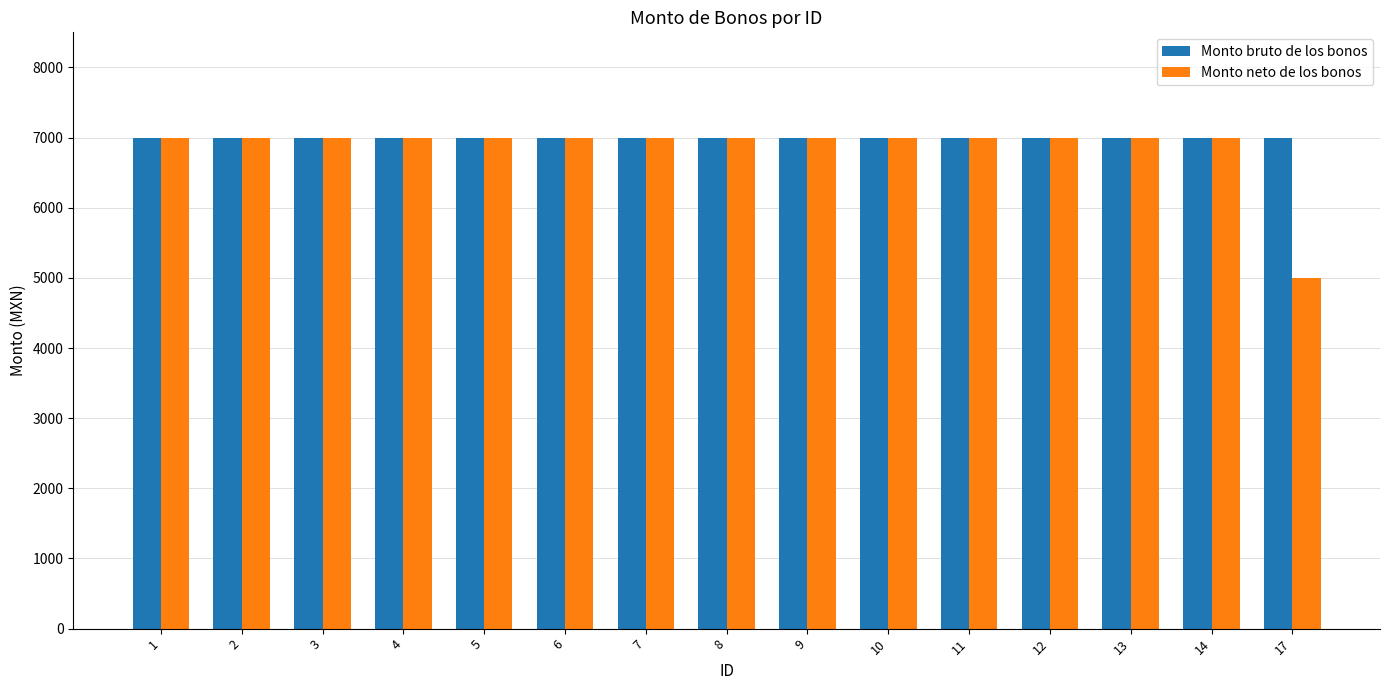

What is the approximate value of Monto bruto de los bonos at 11?

7000